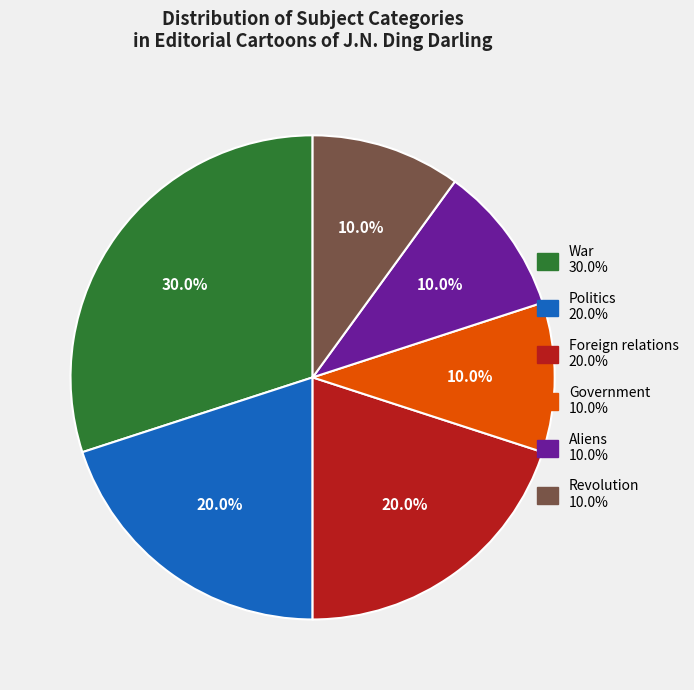

Does any single category account for the majority?

No